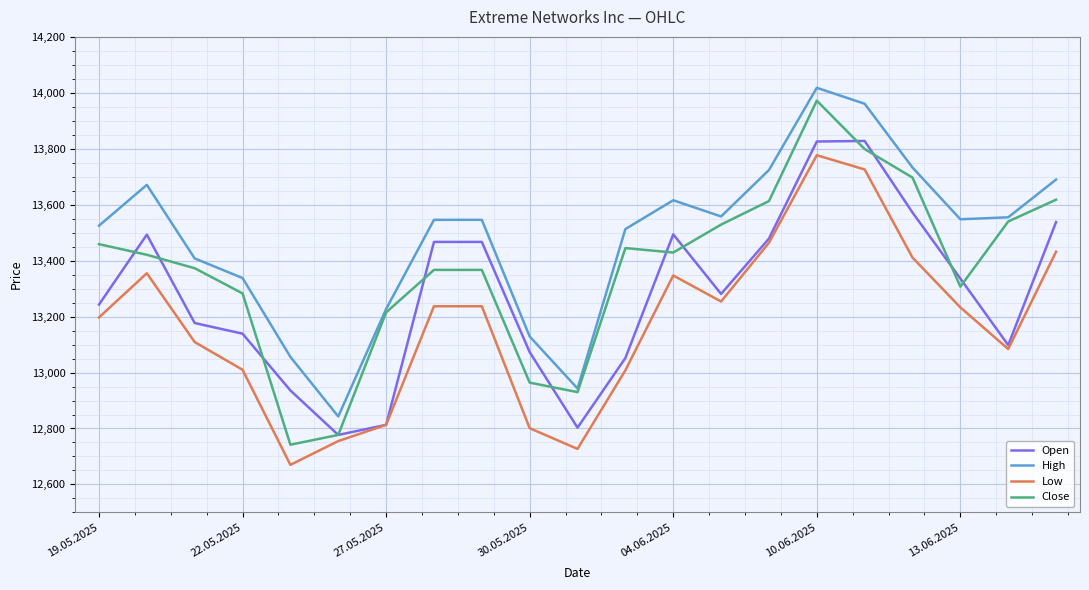

List the series in order of their overall mean, highest first.

High, Close, Open, Low